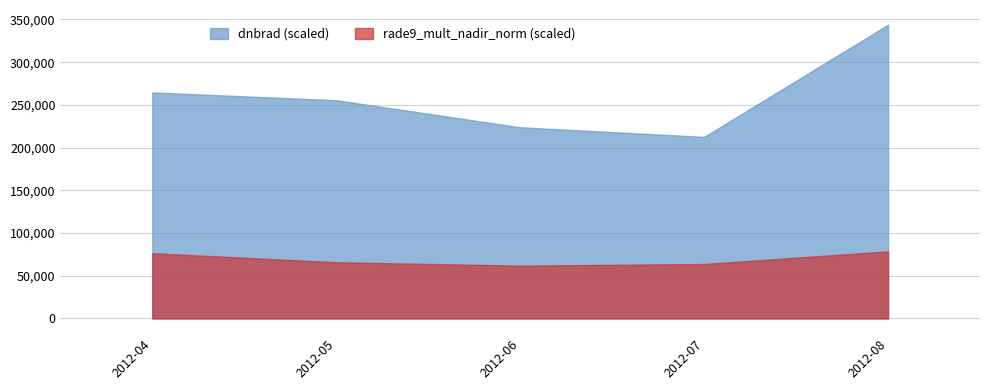

True or false: rade9_mult_nadir_norm (scaled) and dnbrad (scaled) intersect in this chart.

False